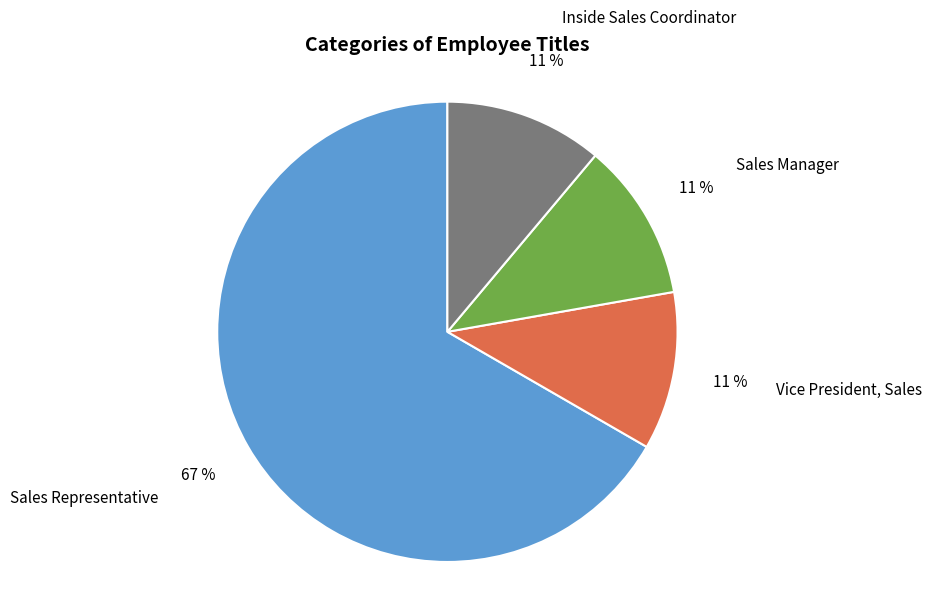

The Sales Representative slice represents 79% of the pie. True or false?

False